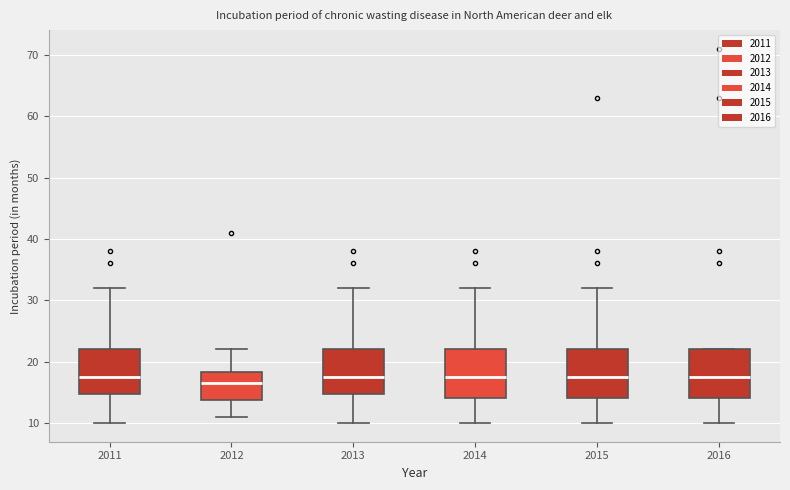

Reading left to right, transcribe this box plot: for each box, give where its median line is, the range the box spans, and where its two whiskers end, as read against the y-axis. The values are not printed on the chart, so give them approximately, as read against the axis.

2011: median 18, box 15 to 22, whiskers 10 to 32
2012: median 17, box 14 to 18, whiskers 11 to 22
2013: median 18, box 15 to 22, whiskers 10 to 32
2014: median 18, box 14 to 22, whiskers 10 to 32
2015: median 18, box 14 to 22, whiskers 10 to 32
2016: median 18, box 14 to 22, whiskers 10 to 22